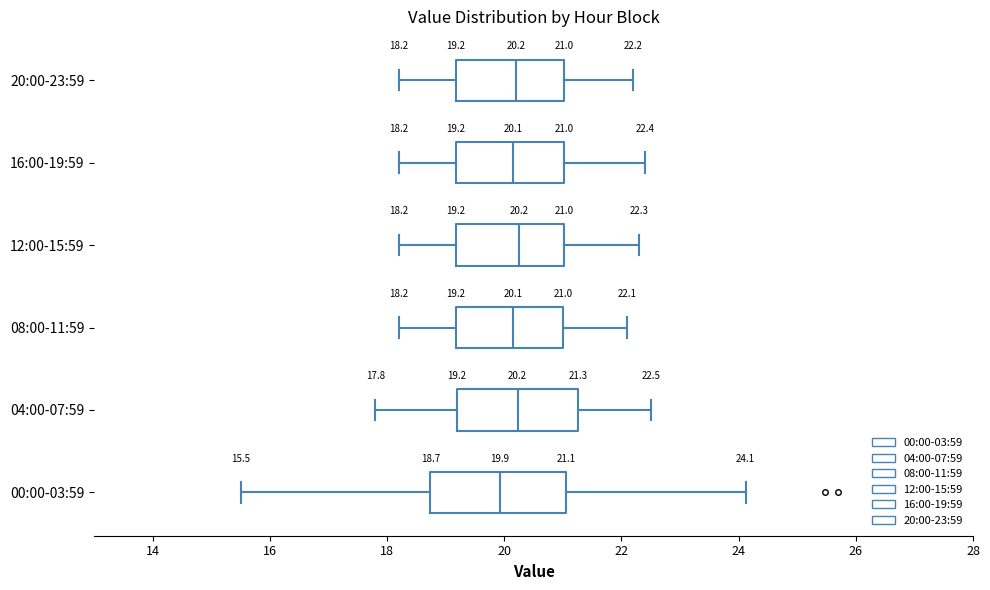

Comparing the boxes themselves (not the whiskers), which one is the widest?

00:00-03:59